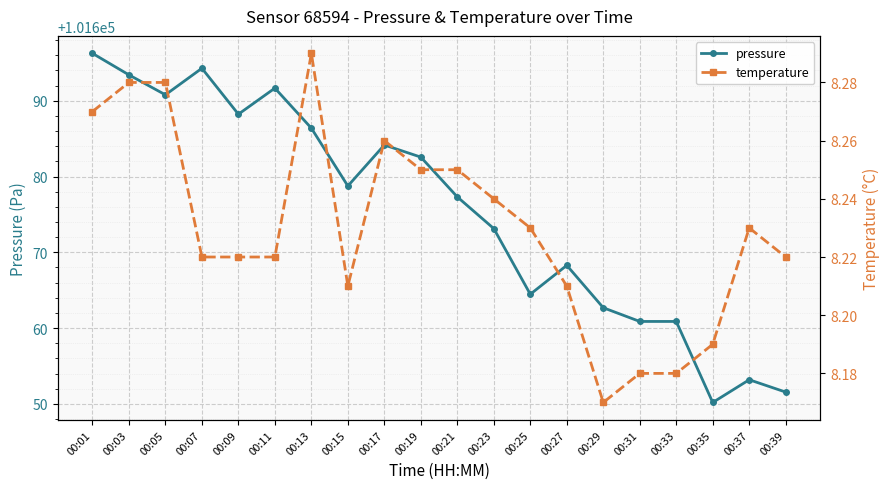

What is the value of the pressure point at the 1st from the left?

101696.2